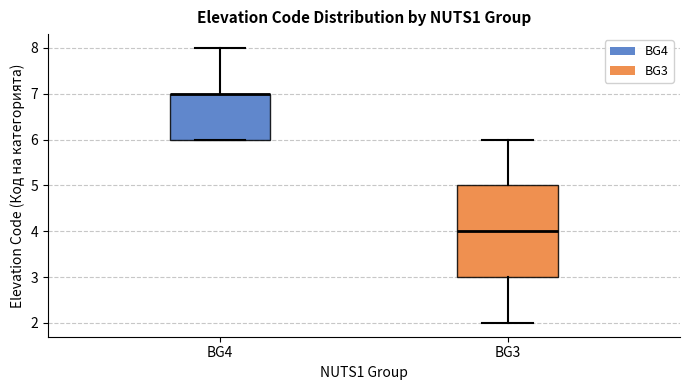

Reading left to right, read every box against the y-axis: the position of its median line, the range the box covers, and the ends of its whiskers. The values are not printed on the chart, so give them approximately, as read against the axis.

BG4: median 7 (drawn on the box's upper edge), box 6 to 7, whiskers 6 to 8
BG3: median 4, box 3 to 5, whiskers 2 to 6